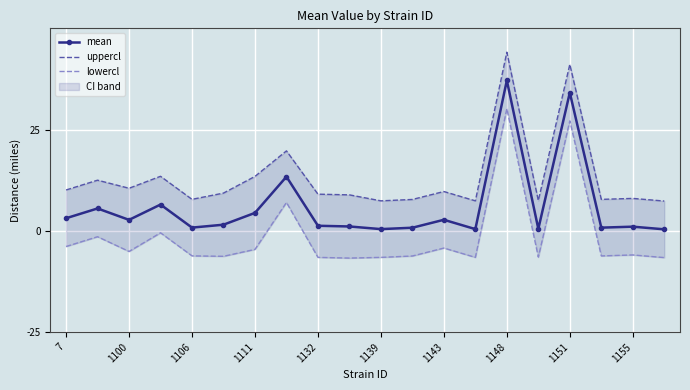

True or false: mean has more than 1 interior local peaks.

True